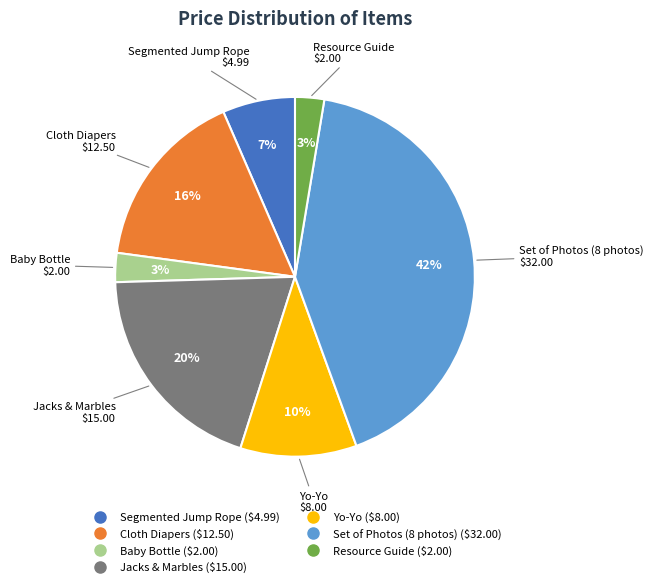

Approximately how many times larger is the value at Resource Guide compared to Jacks & Marbles?

0.1